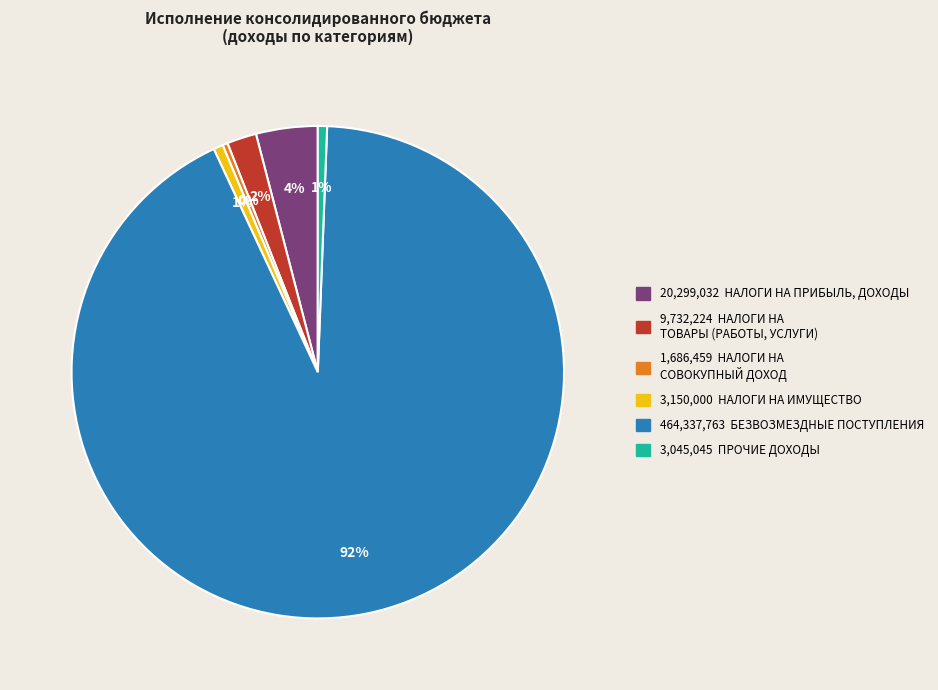

Is there a majority slice in this chart?

Yes